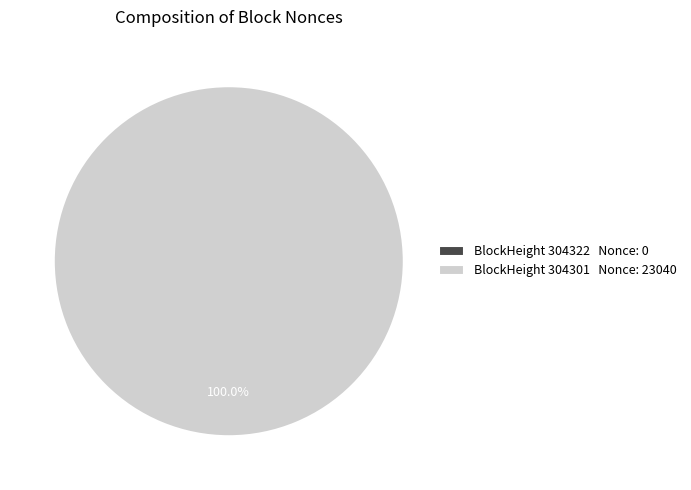

Rank the categories by value from highest to lowest.

304301, 304322